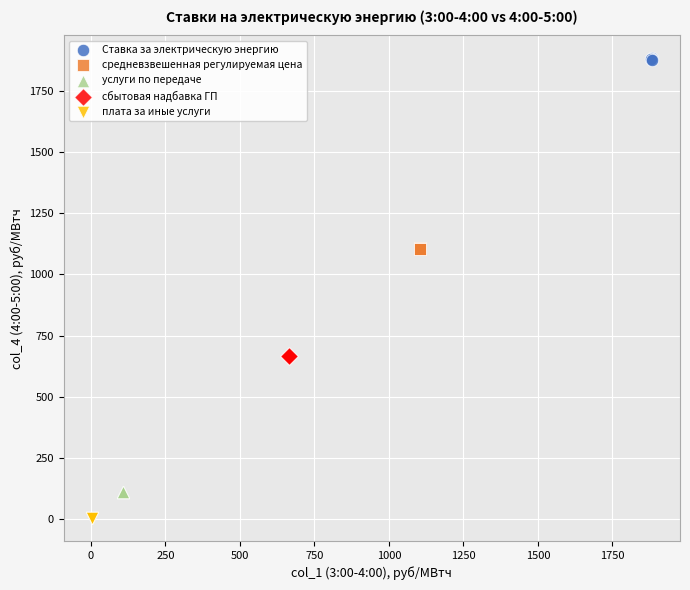

Which series reaches the maximum Y coordinate?

Ставка за электрическую энергию